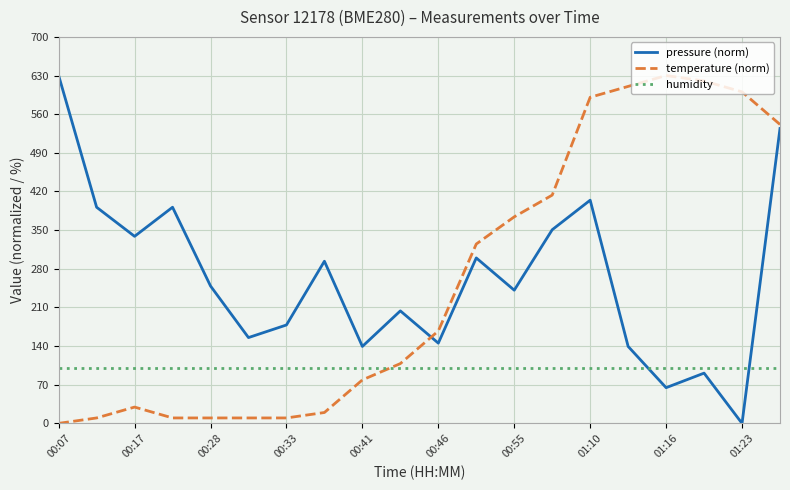

What is the lowest value of the humidity series?

100.0